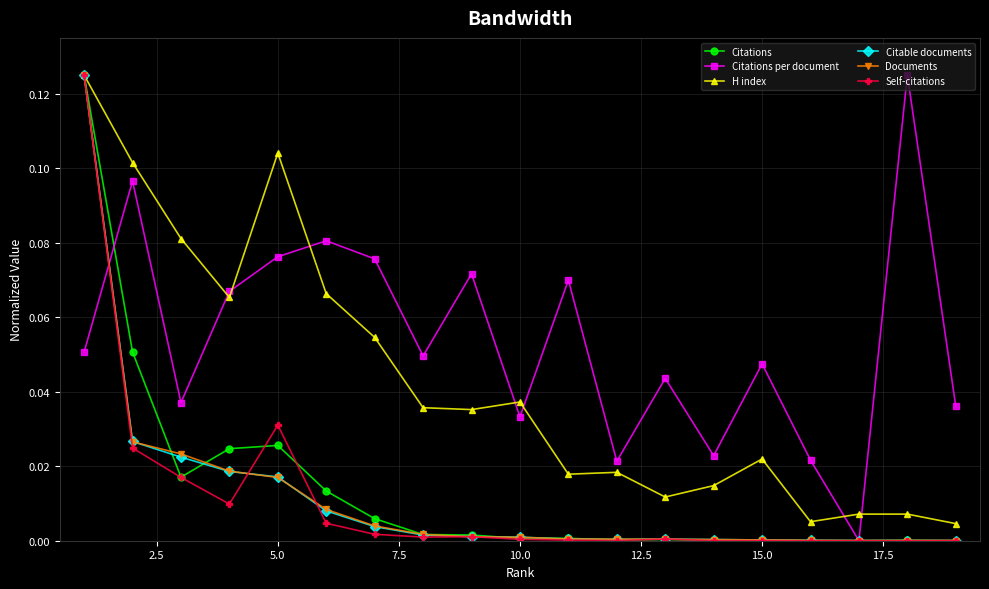

Which series has the largest total across all categories?

Citations per document